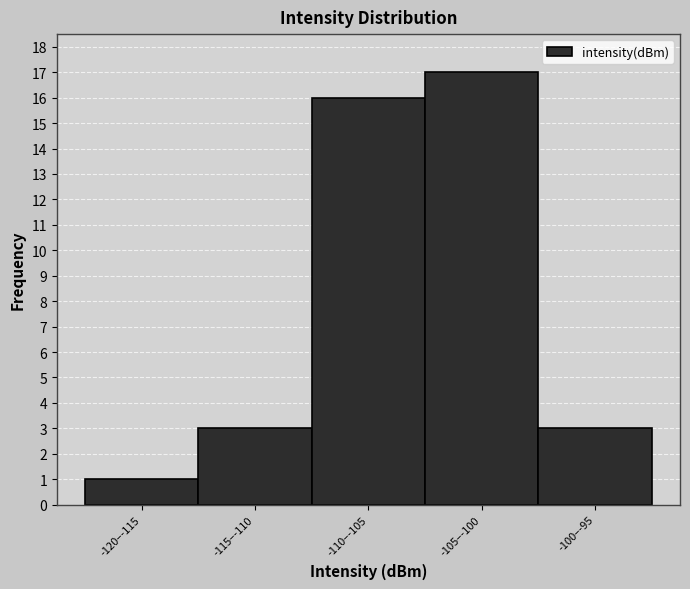

Reading left to right, what are all the values shown in this chart?

1	3	16	17	3